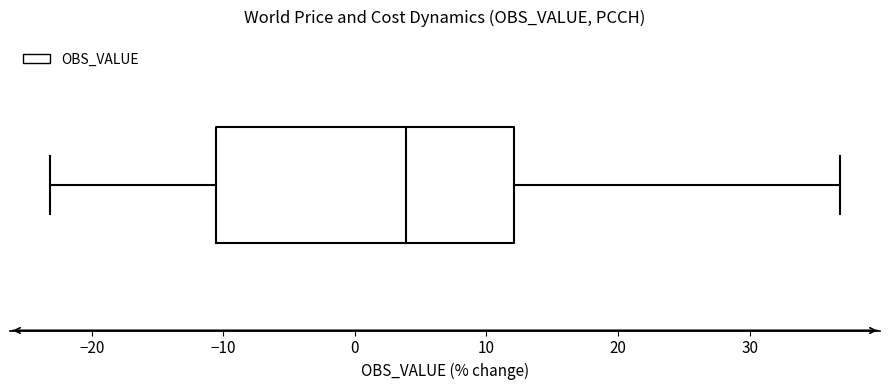

Where does the left whisker of the box end on the x-axis? The values are not printed on the chart, so give them approximately, as read against the axis.

-23